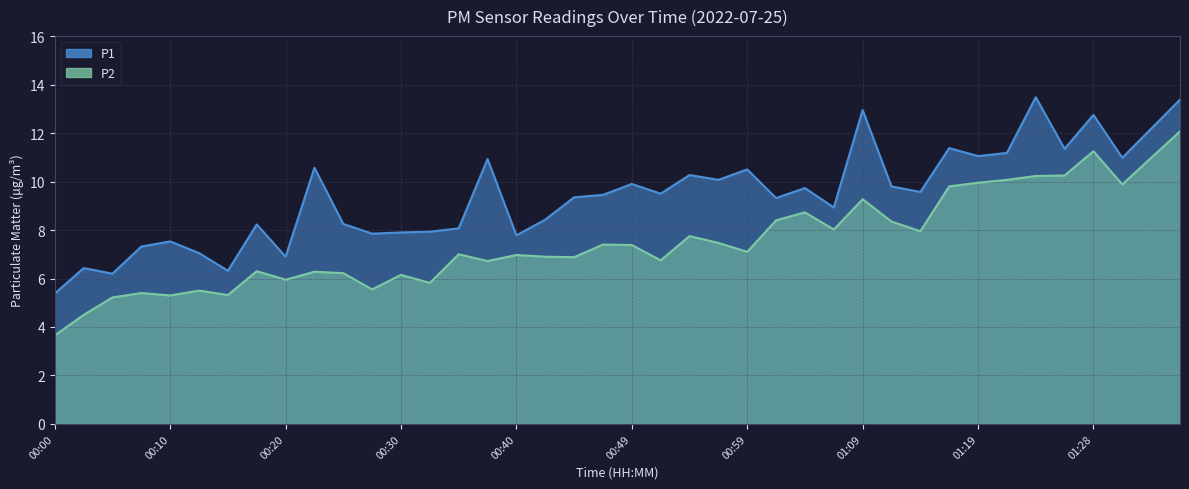

Which series has the largest total across all categories?

P1